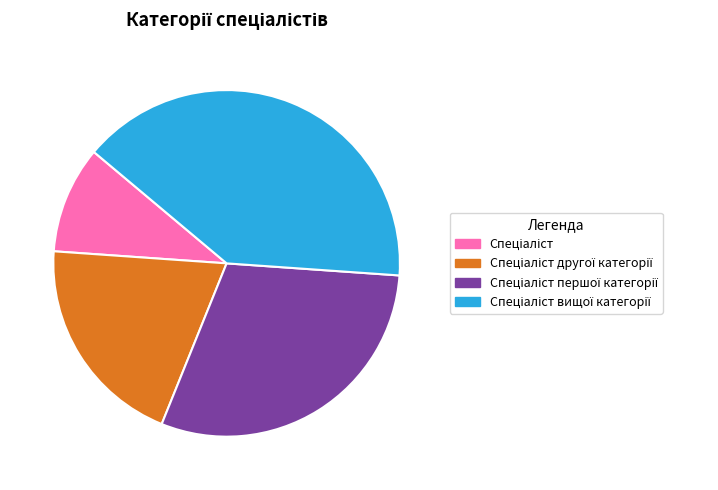

Does any single category account for the majority?

No